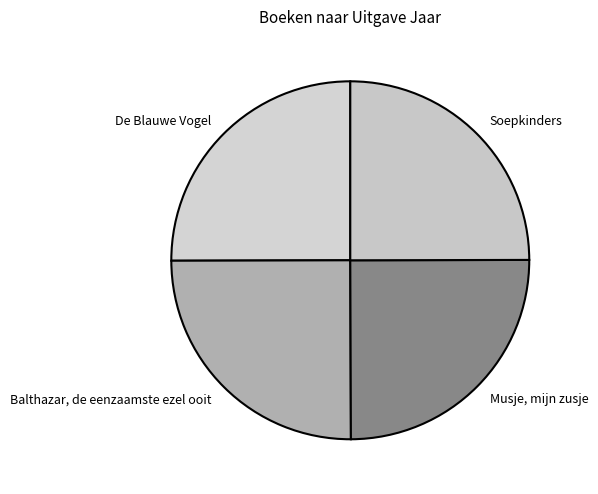

The Balthazar, de eenzaamste ezel ooit slice represents 39% of the pie. True or false?

False